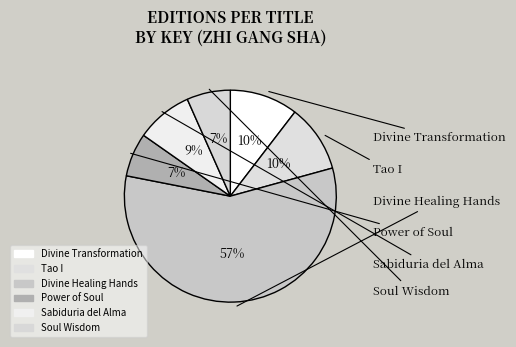

What is the smallest slice in the pie chart?

Soul Wisdom